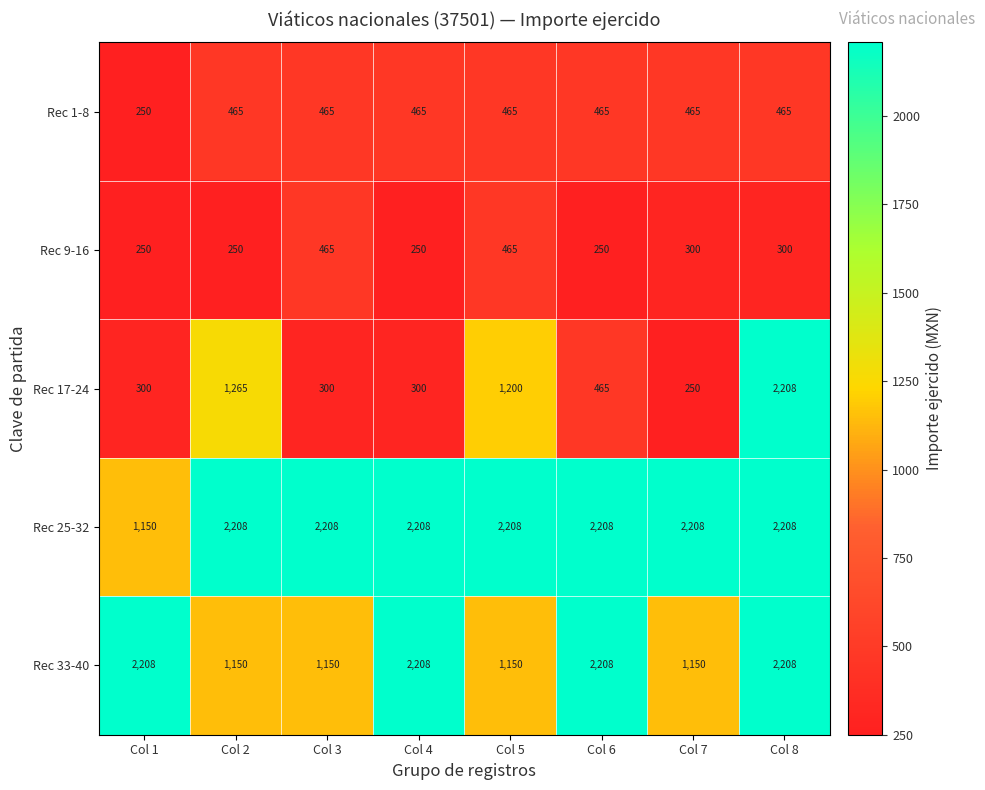

How many distinct data groups are displayed?

5